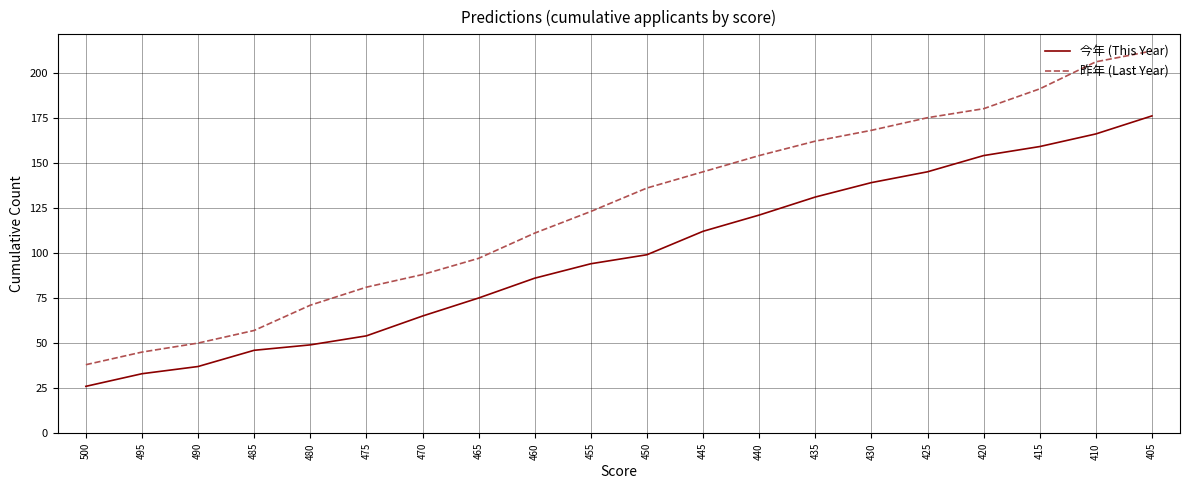

What is the difference between the 昨年 (Last Year) values at 445 and 490?

95